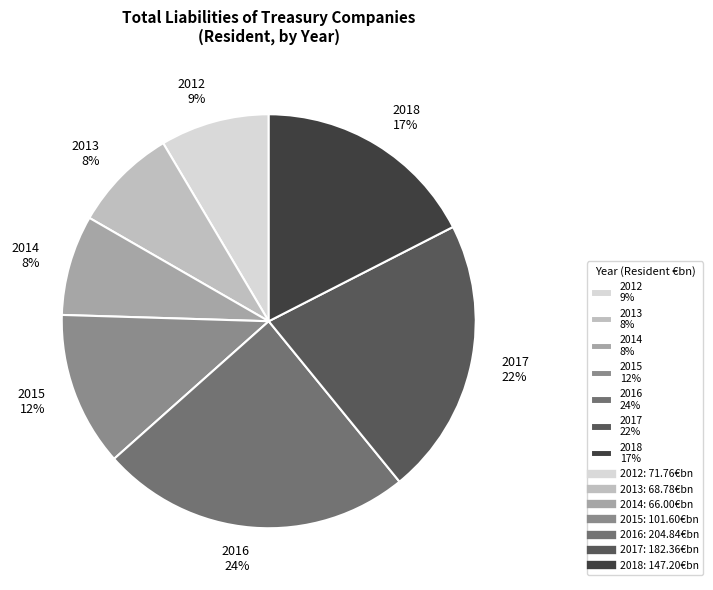

Is the sum of 2015 12% and 2016 24% greater than half?

No